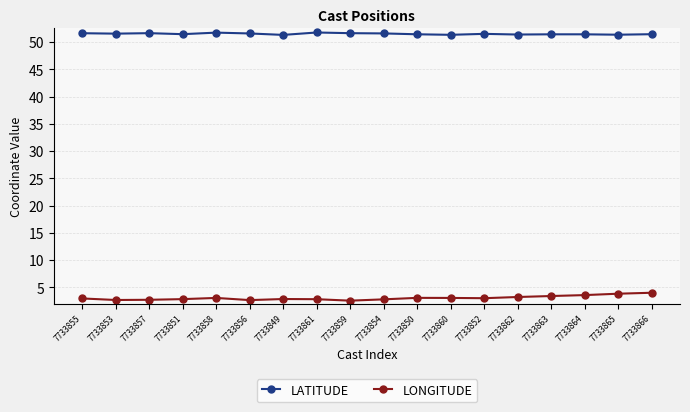

List the series in order of their overall mean, lowest first.

LONGITUDE, LATITUDE